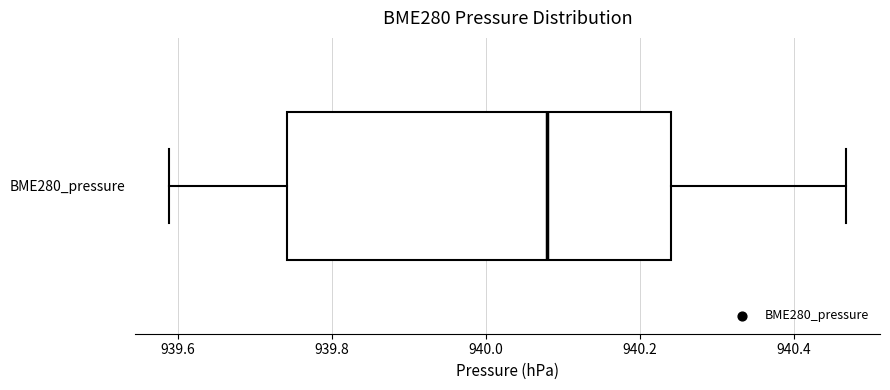

Read this box plot against the x-axis: the position of the median line, the range covered by the box, and the ends of both whiskers. The values are not printed on the chart, so give them approximately, as read against the axis.

median 940.08, box 939.74 to 940.24, whiskers 939.58 to 940.46